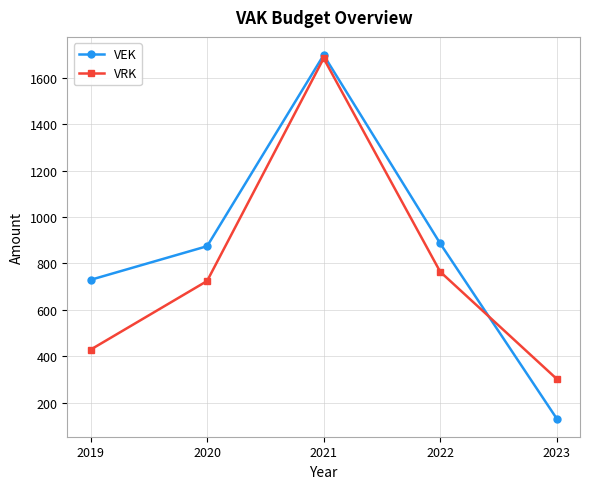

How many lines are shown in the chart?

2